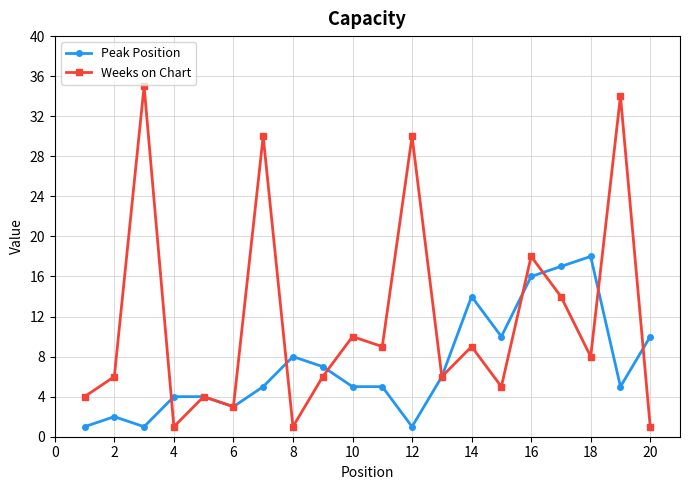

How many categories are shown in the chart?

20